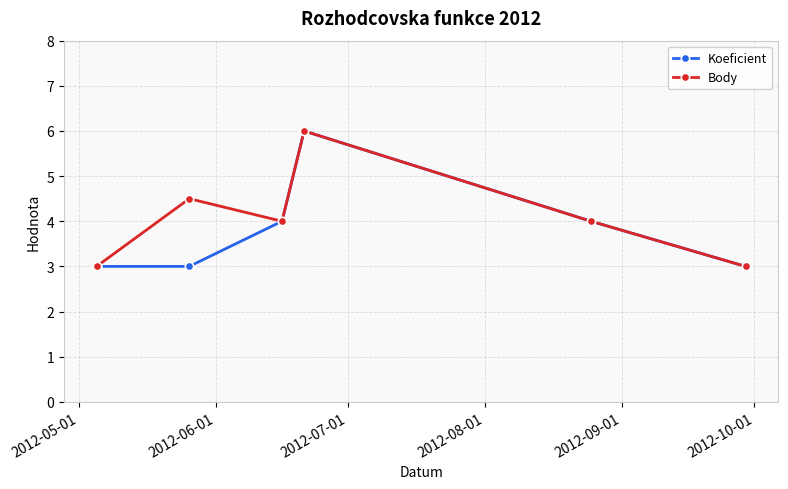

How many interior local peaks does the Body series have?

2